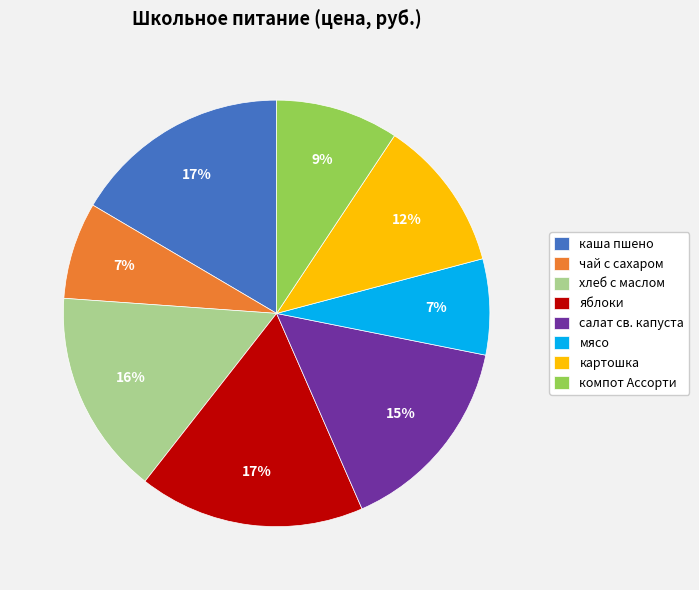

To the nearest percent, what portion does картошка represent?

12%